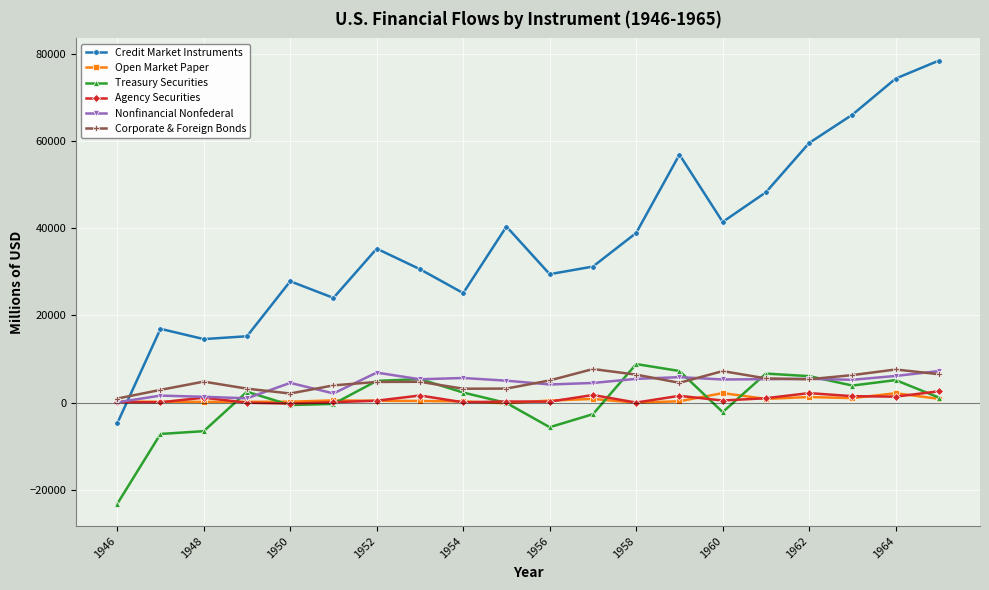

True or false: Treasury Securities has more than 2 interior local peaks.

True